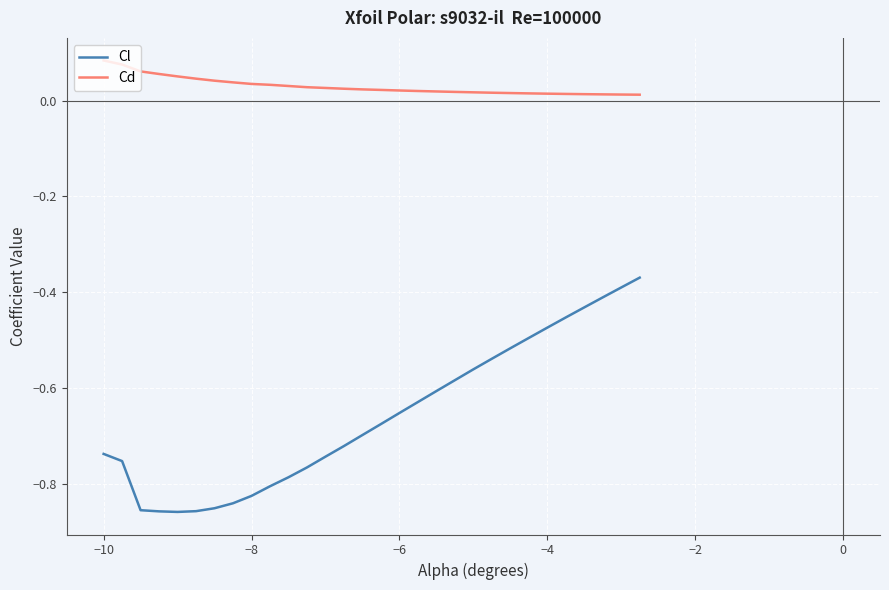

True or false: Cl and Cd intersect in this chart.

False